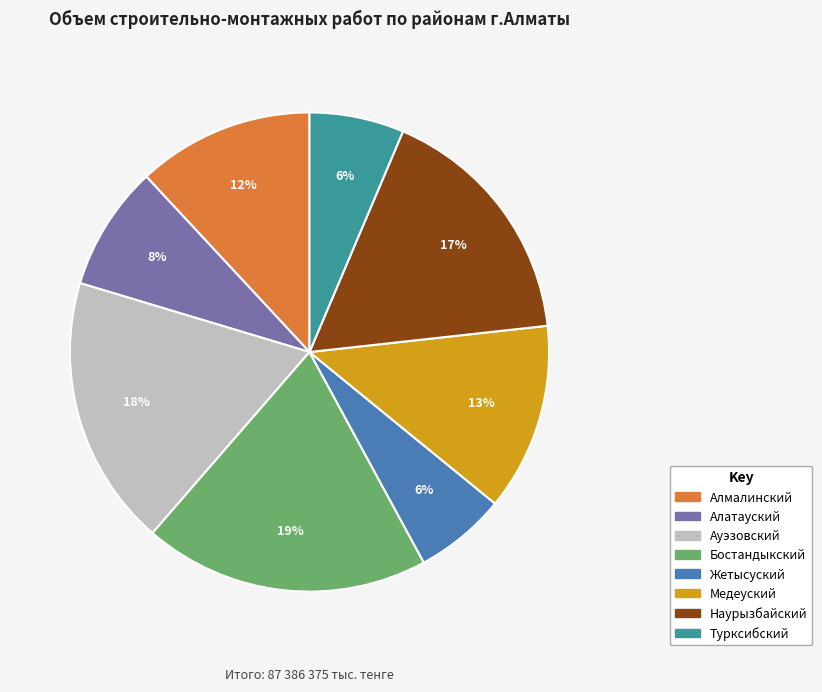

Do Алмалинский and Жетысуский together represent more than half of the pie?

No